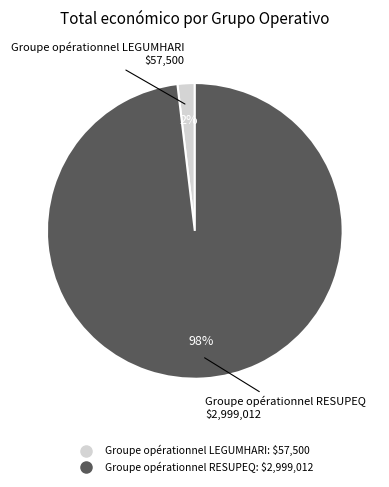

To the nearest percent, what is the average slice percentage?

50%